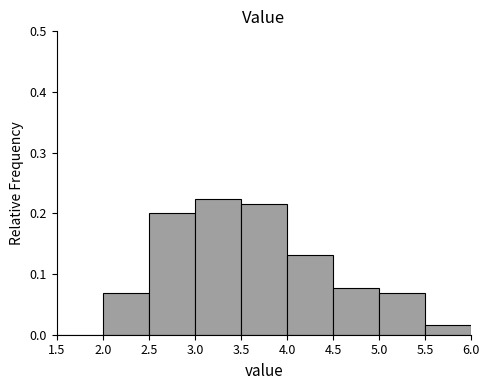

Reading left to right, transcribe this chart: for each bar, give the range it covers on the x-axis and its height. The values are not printed on the chart, so give them approximately, as read against the axis.

1.5 to 2.0: 0
2.0 to 2.5: 0.07
2.5 to 3.0: 0.20
3.0 to 3.5: 0.22
3.5 to 4.0: 0.22
4.0 to 4.5: 0.13
4.5 to 5.0: 0.08
5.0 to 5.5: 0.07
5.5 to 6.0: 0.02